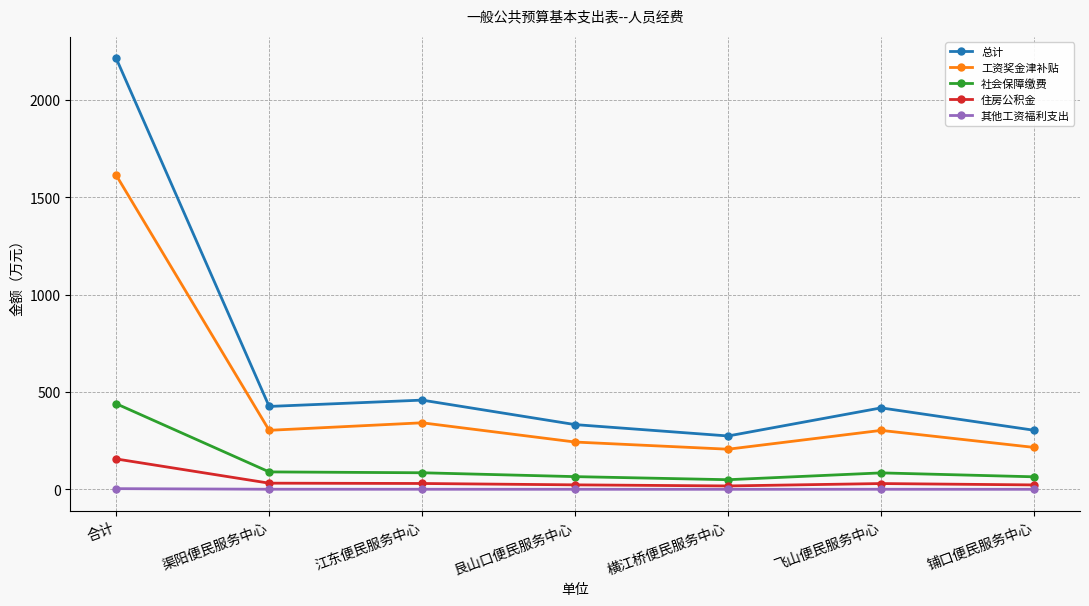

What is the average value of the 住房公积金 series?

44.7